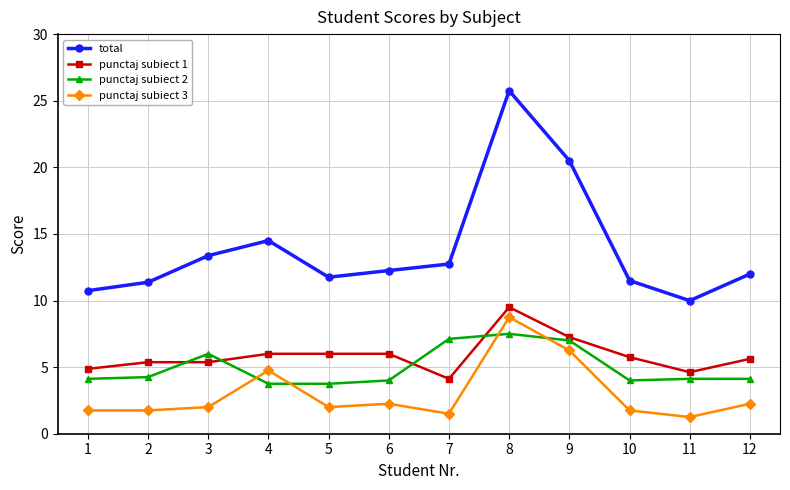

True or false: punctaj subiect 1 and punctaj subiect 3 cross at least once.

False